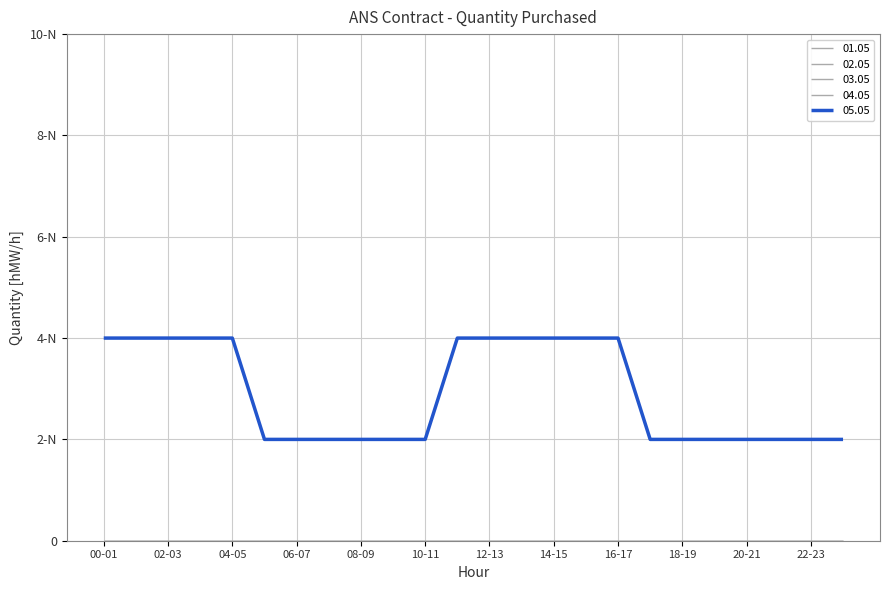

True or false: 05.05 and 04.05 intersect in this chart.

False